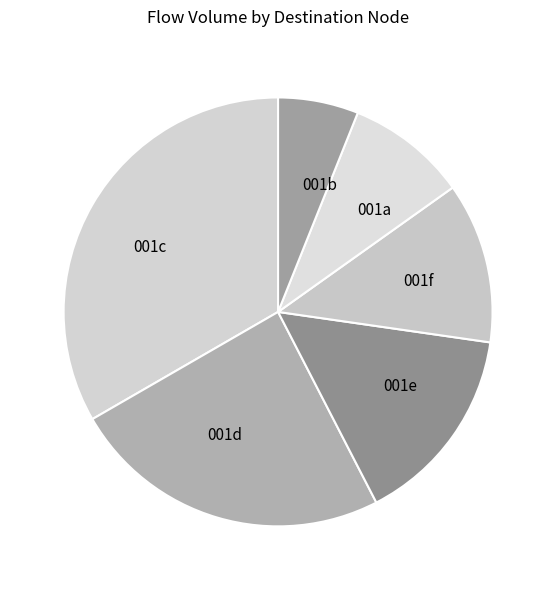

Is there a majority slice in this chart?

No